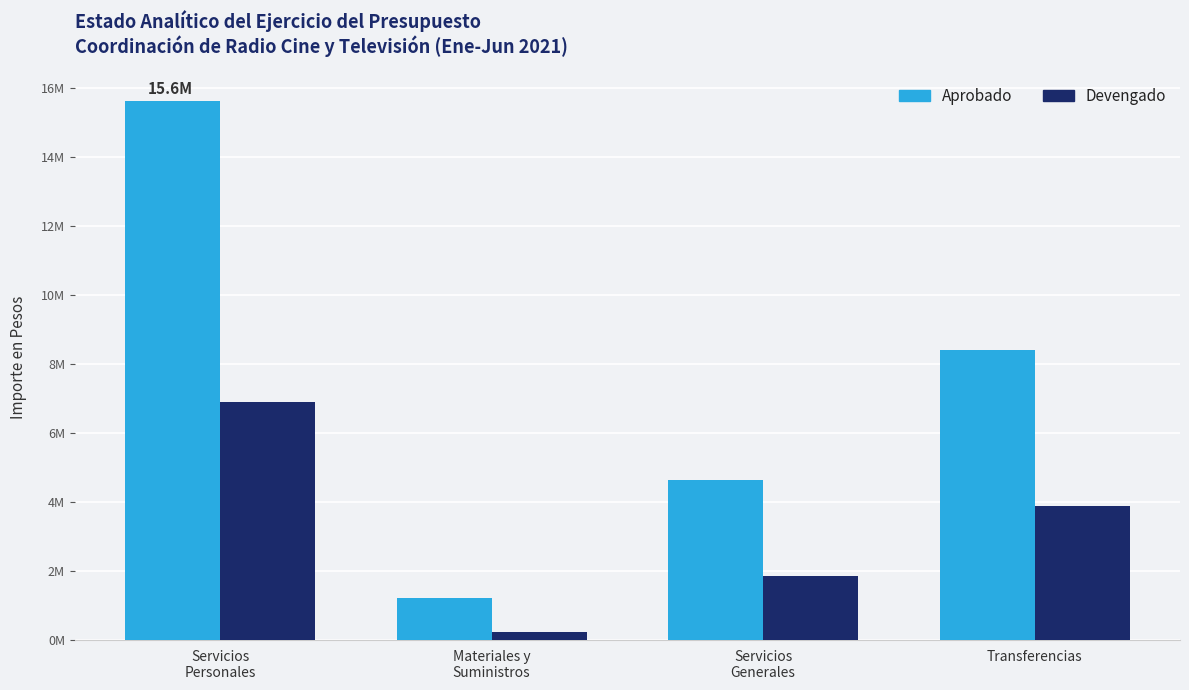

What are all the series names shown in the legend?

Aprobado, Devengado